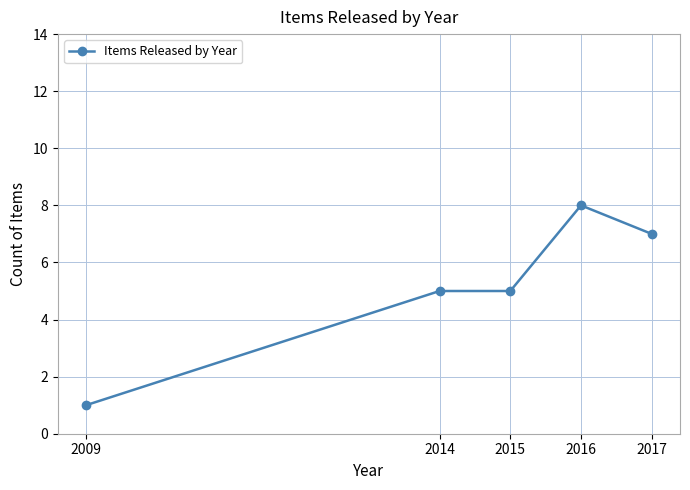

True or false: there are more than 0 points higher than both neighbors.

True